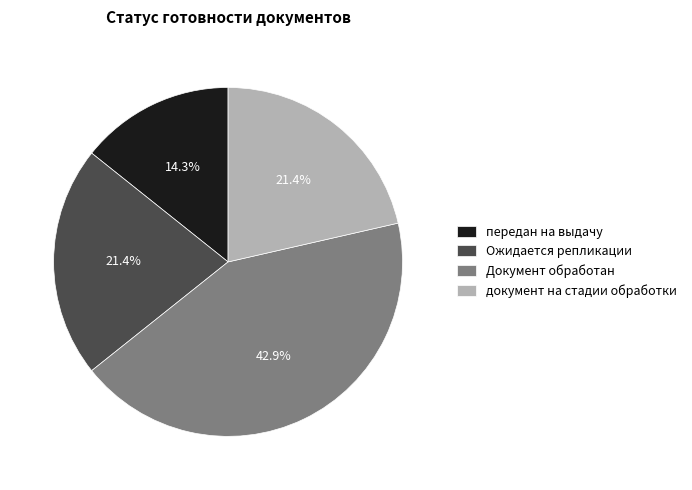

Which slice is the largest?

Документ обработан